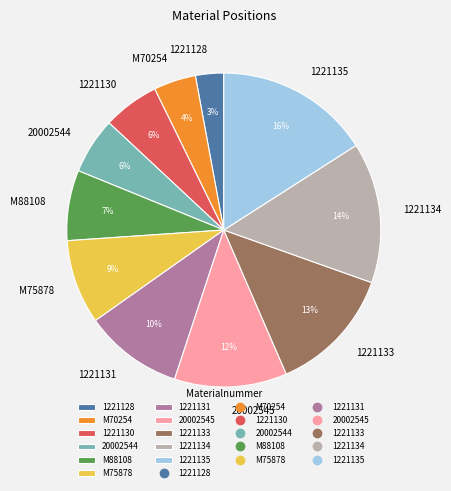

To the nearest percent, what is the combined percentage of 20002544 and 1221134?

20%